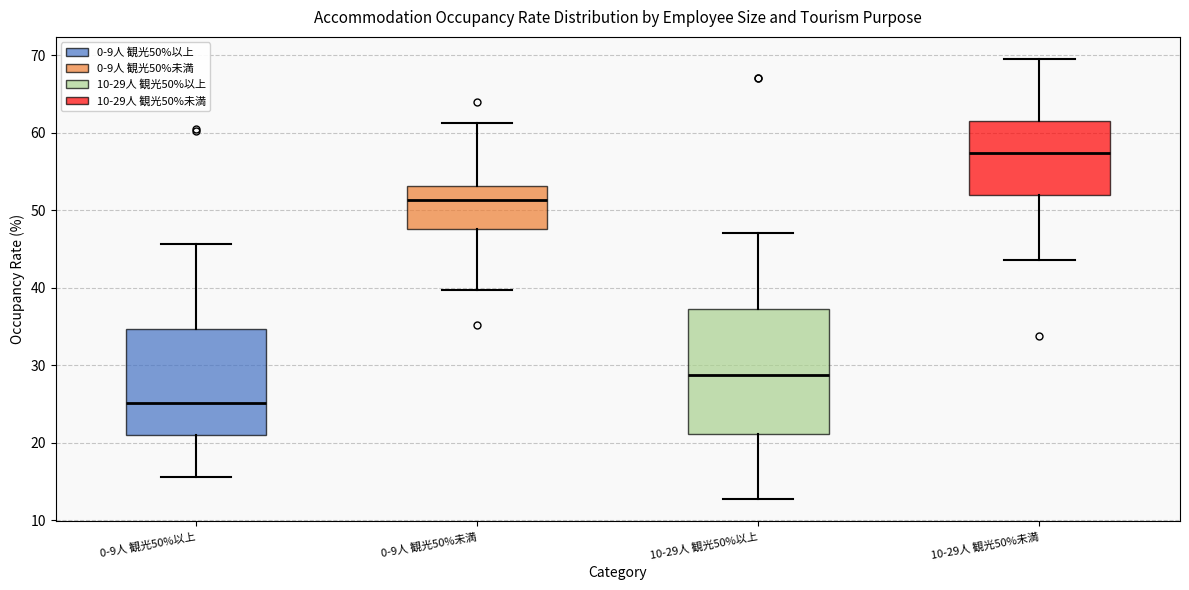

Which box is the tallest, from its lower edge to its upper edge?

10-29人 観光50%以上